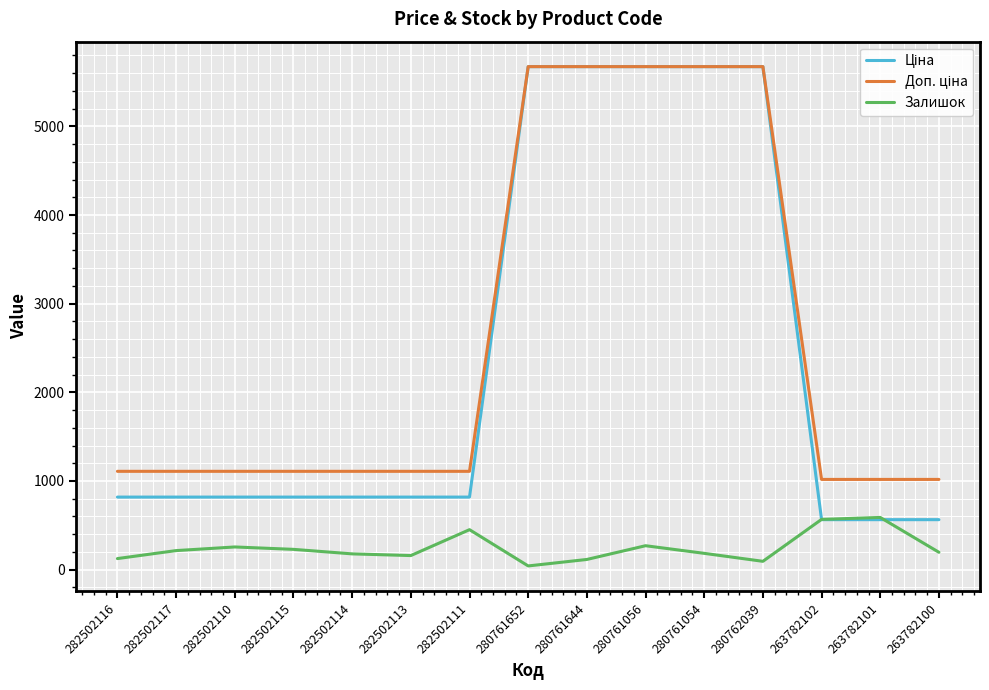

What is the average value of the Залишок series?

244.7